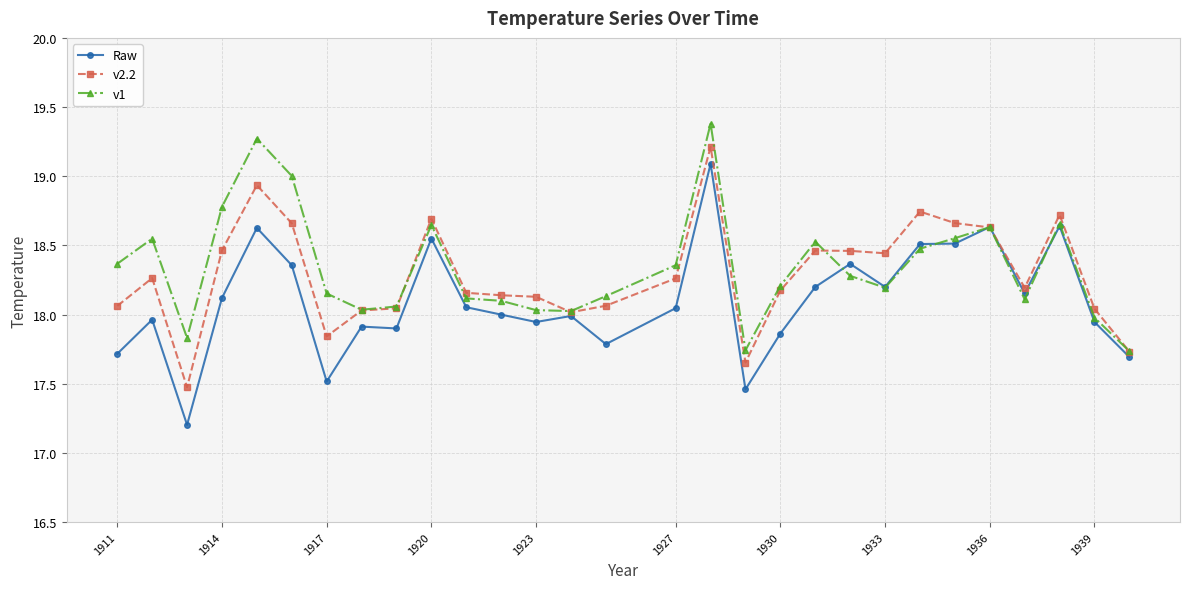

What is the lowest value of the Raw series?

17.2